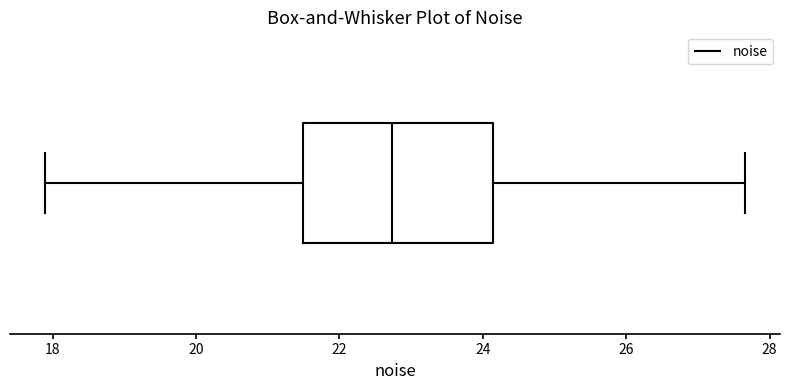

Read this box plot against the x-axis: the position of the median line, the range covered by the box, and the ends of both whiskers. The values are not printed on the chart, so give them approximately, as read against the axis.

median 22.8, box 21.4 to 24.2, whiskers 17.8 to 27.6